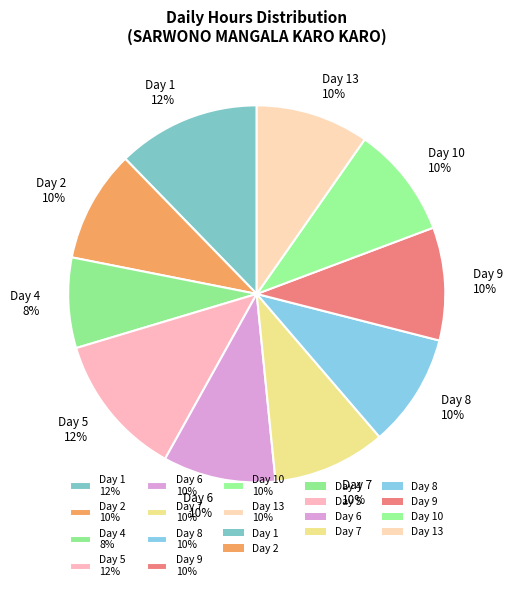

The Day 2 10% slice represents 10% of the pie. True or false?

True